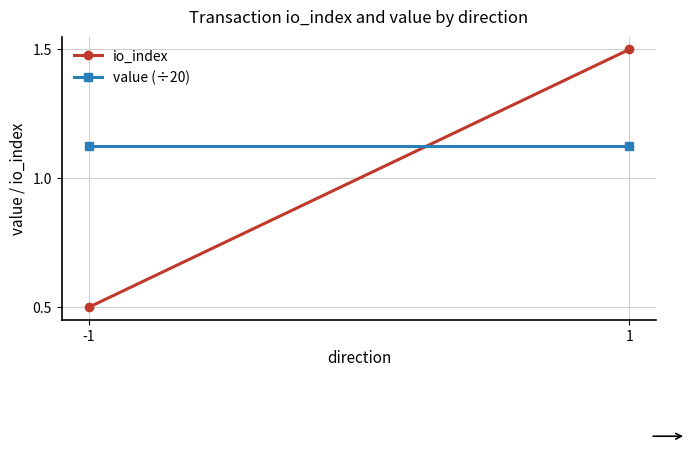

What is the total value across all series at -1?

1.6